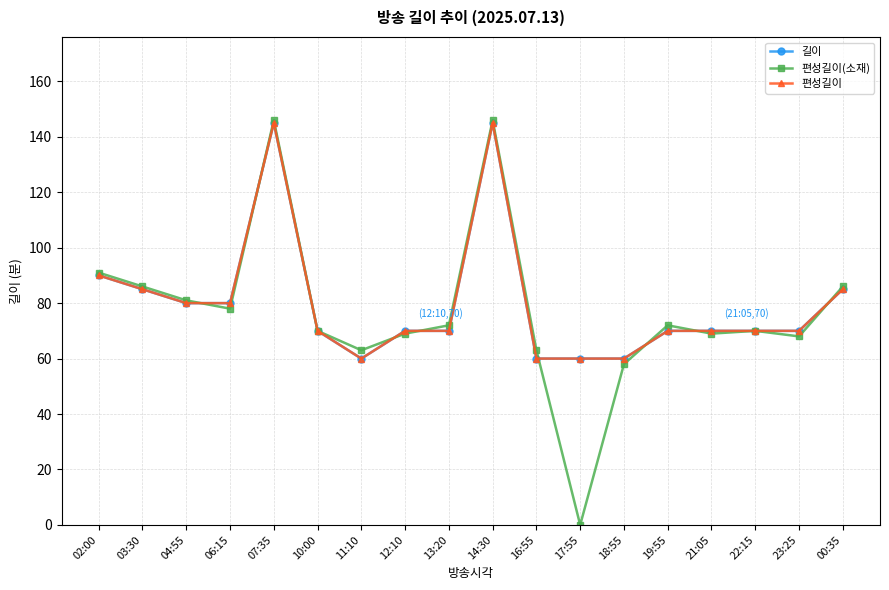

What is the label of the 10th point from the left?

14:30